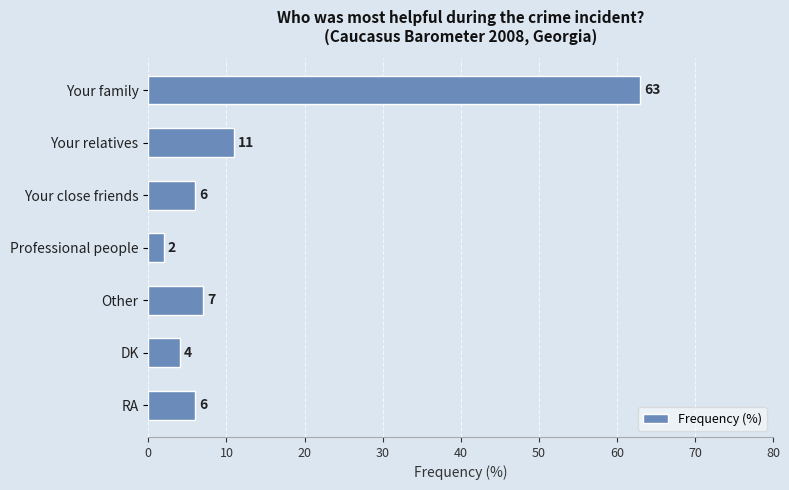

Reading top to bottom, transcribe all the data shown in this chart.

Your family=63	Your relatives=11	Your close friends=6	Professional people=2	Other=7	DK=4	RA=6